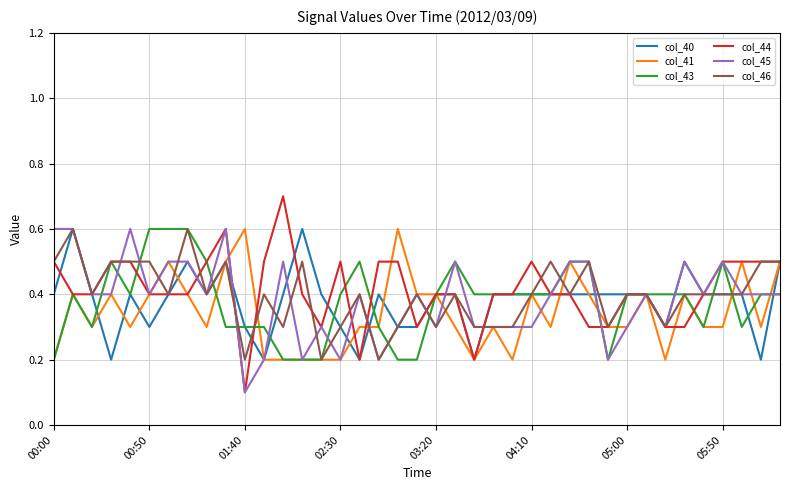

What is the highest value of the col_40 series?

0.6